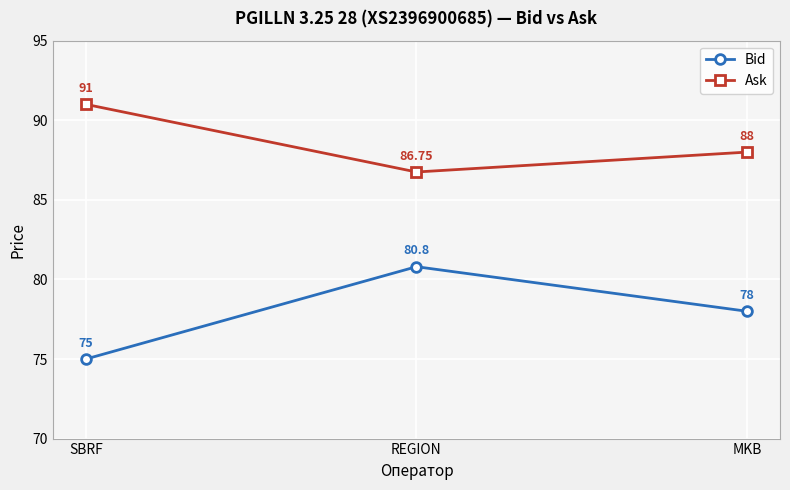

Is it true that Ask equals 50.1 at SBRF?

False